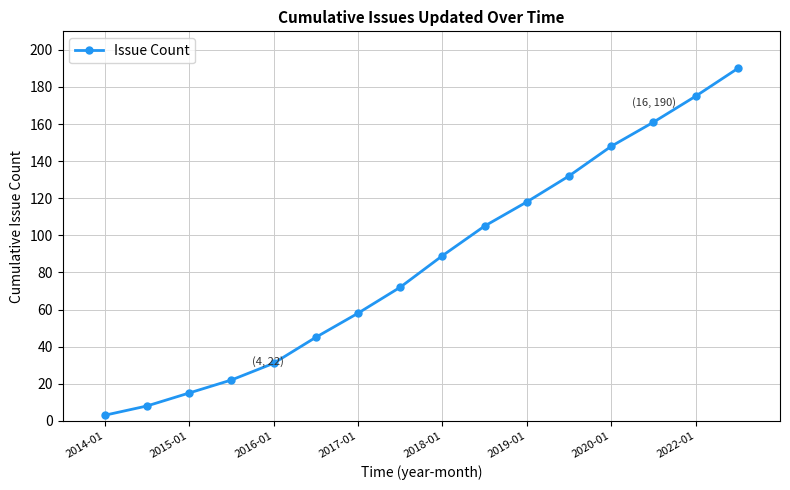

What is the value of the 15th point from the left?

175